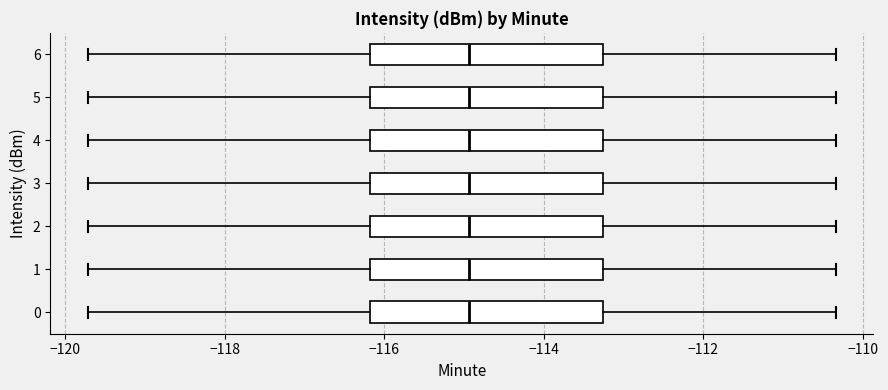

Reading bottom to top, read every box against the x-axis: the position of its median line, the range the box covers, and the ends of its whiskers. The values are not printed on the chart, so give them approximately, as read against the axis.

0: median -115.0, box -116.2 to -113.2, whiskers -119.8 to -110.4
1: median -115.0, box -116.2 to -113.2, whiskers -119.8 to -110.4
2: median -115.0, box -116.2 to -113.2, whiskers -119.8 to -110.4
3: median -115.0, box -116.2 to -113.2, whiskers -119.8 to -110.4
4: median -115.0, box -116.2 to -113.2, whiskers -119.8 to -110.4
5: median -115.0, box -116.2 to -113.2, whiskers -119.8 to -110.4
6: median -115.0, box -116.2 to -113.2, whiskers -119.8 to -110.4